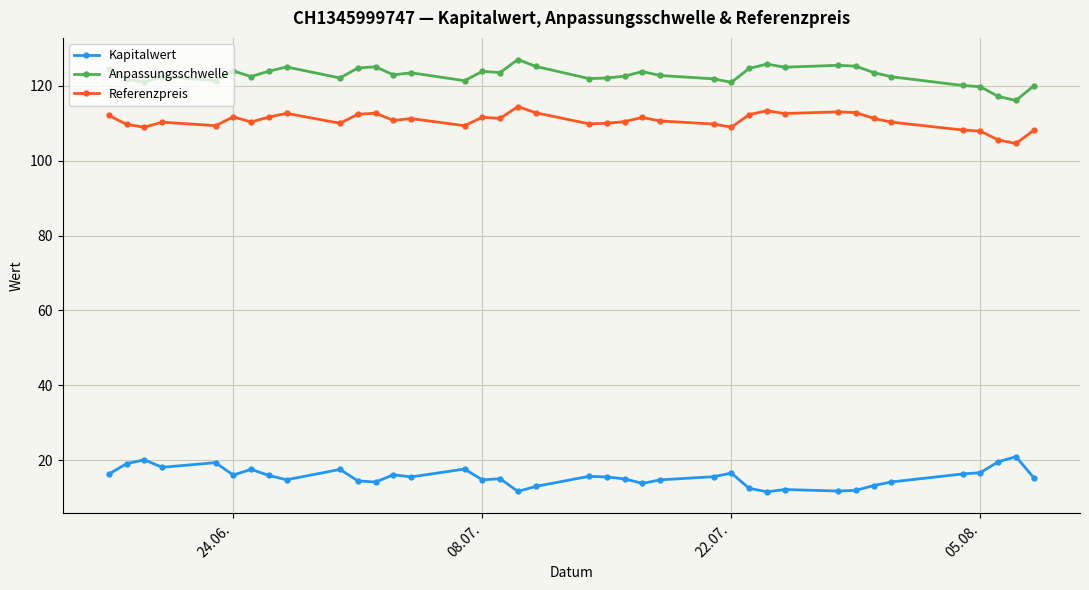

True or false: Anpassungsschwelle has more than 2 points higher than both neighbors.

True